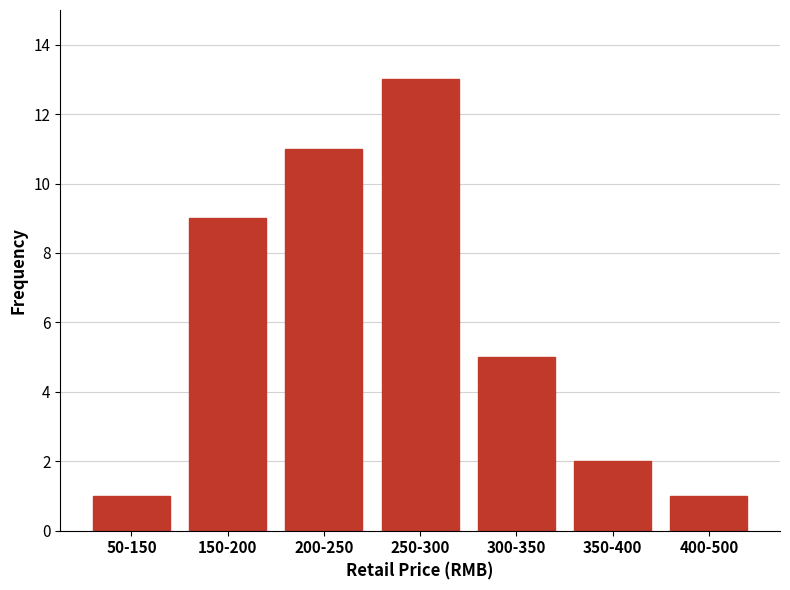

Reading right to left, transcribe all the data shown in this chart.

400-500=1	350-400=2	300-350=5	250-300=13	200-250=11	150-200=9	50-150=1